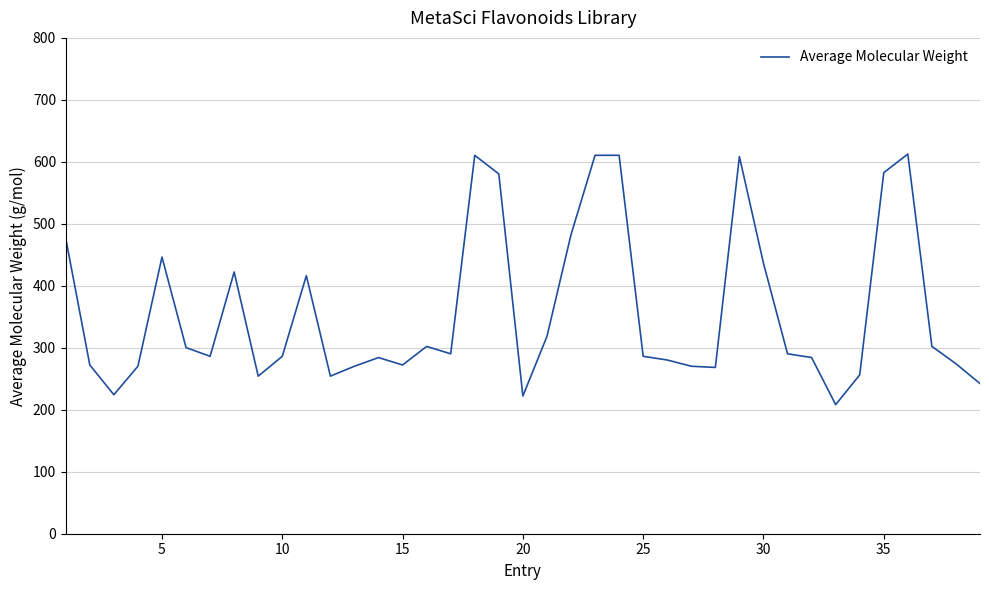

What is the greatest value displayed?

612.6